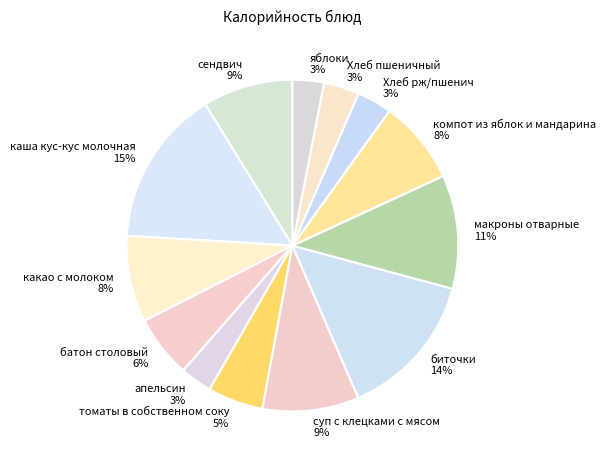

Combined, do батон столовый 6% and апельсин 3% account for over 50%?

No